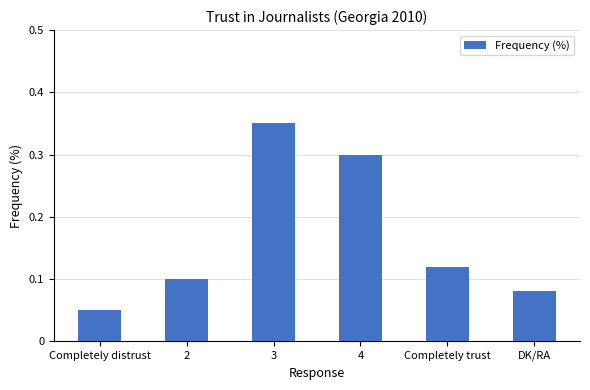

What position from the right is Completely trust?

2